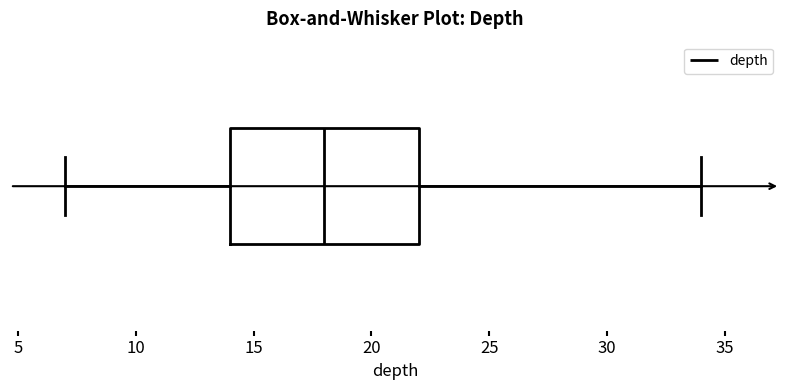

Where does the median line of the box sit on the x-axis? The values are not printed on the chart, so give them approximately, as read against the axis.

18